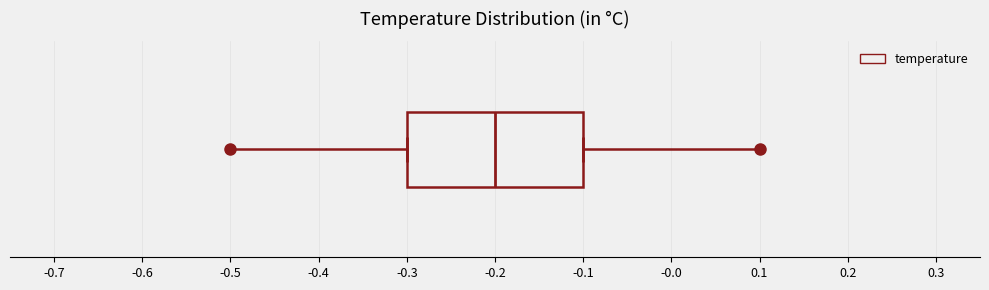

Where is the right edge of the box on the x-axis? The values are not printed on the chart, so give them approximately, as read against the axis.

-0.1